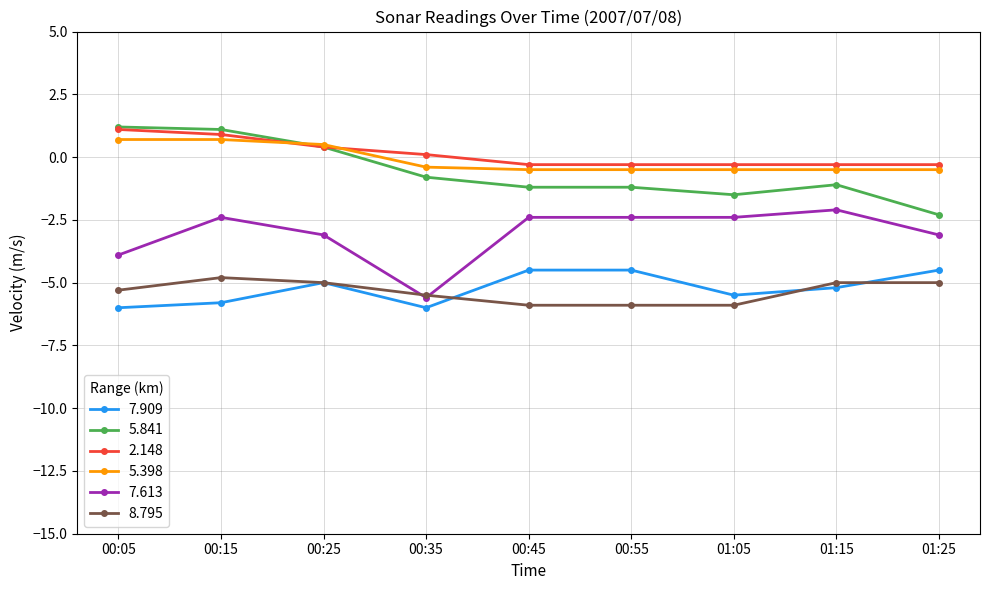

Reading left to right, extract all data points from this chart.

7.909: -6.0	-5.8	-5.0	-6.0	-4.5	-4.5	-5.5	-5.2	-4.5
5.841: 1.2	1.1	0.4	-0.8	-1.2	-1.2	-1.5	-1.1	-2.3
2.148: 1.1	0.9	0.4	0.1	-0.3	-0.3	-0.3	-0.3	-0.3
5.398: 0.7	0.7	0.5	-0.4	-0.5	-0.5	-0.5	-0.5	-0.5
7.613: -3.9	-2.4	-3.1	-5.6	-2.4	-2.4	-2.4	-2.1	-3.1
8.795: -5.3	-4.8	-5.0	-5.5	-5.9	-5.9	-5.9	-5.0	-5.0